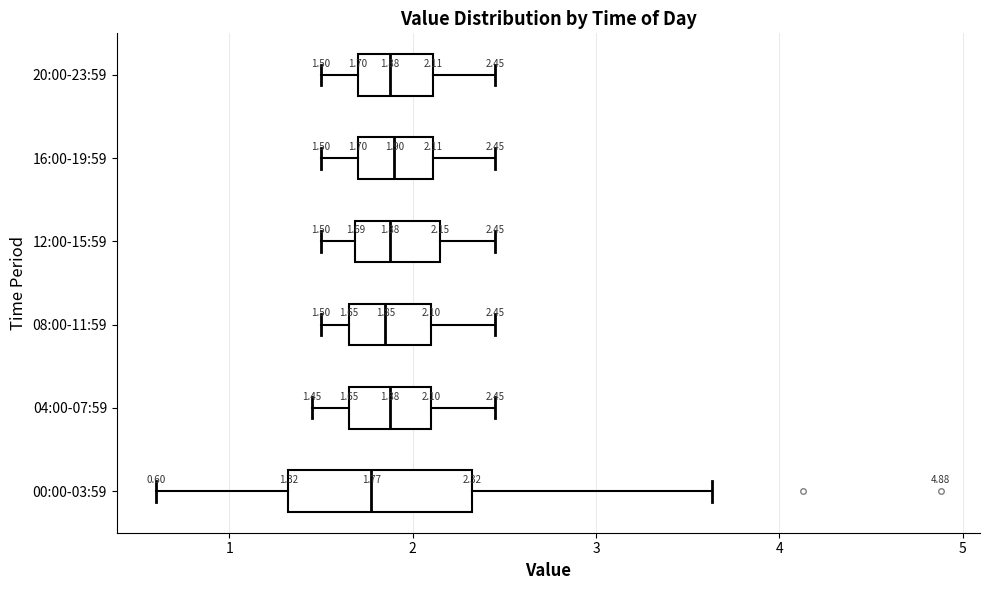

Which box is the widest, from its left edge to its right edge?

00:00-03:59